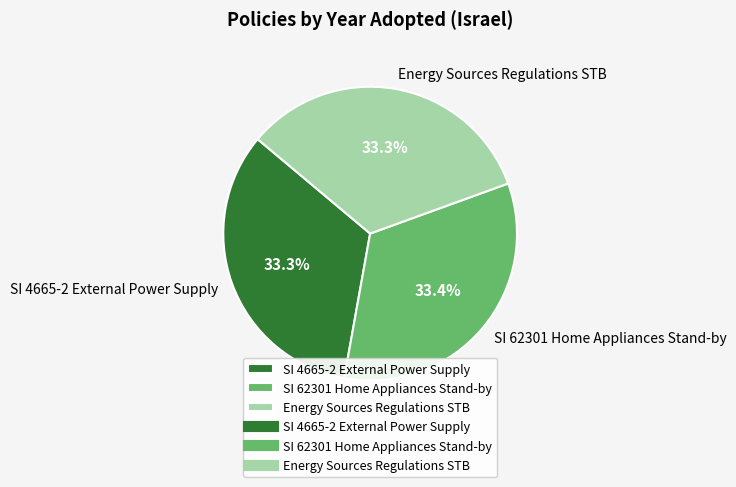

What portion of the pie excludes Energy Sources Regulations STB?

66.7%